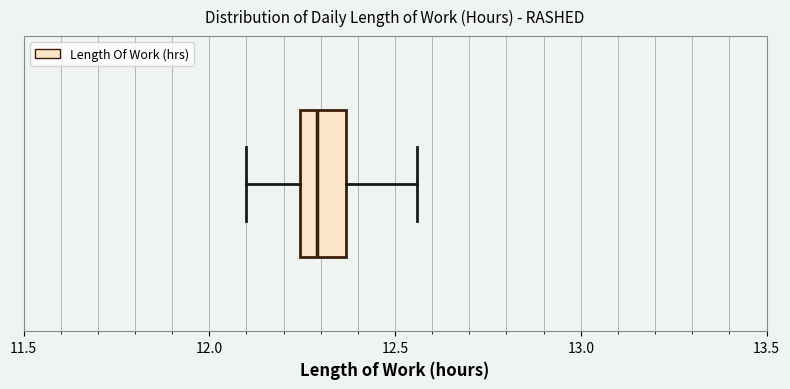

Where does the right whisker of the box end on the x-axis? The values are not printed on the chart, so give them approximately, as read against the axis.

12.55